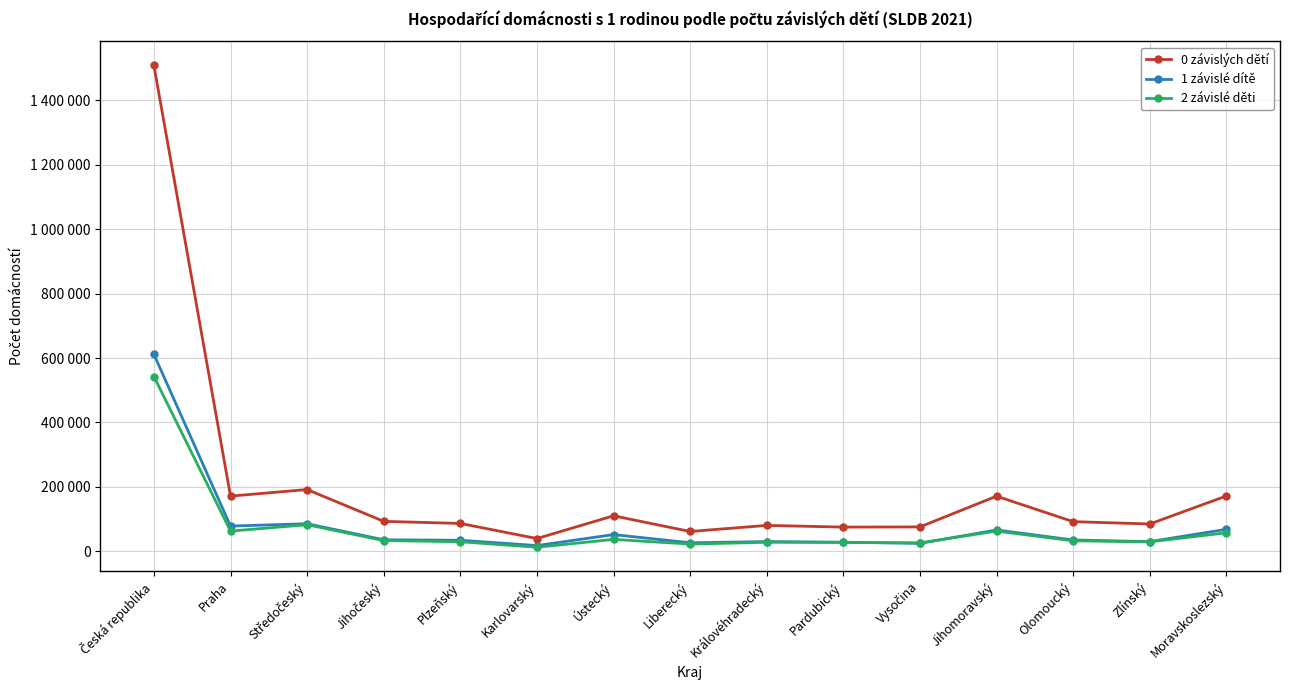

What are all the series names shown in the legend?

0 závislých dětí, 1 závislé dítě, 2 závislé děti